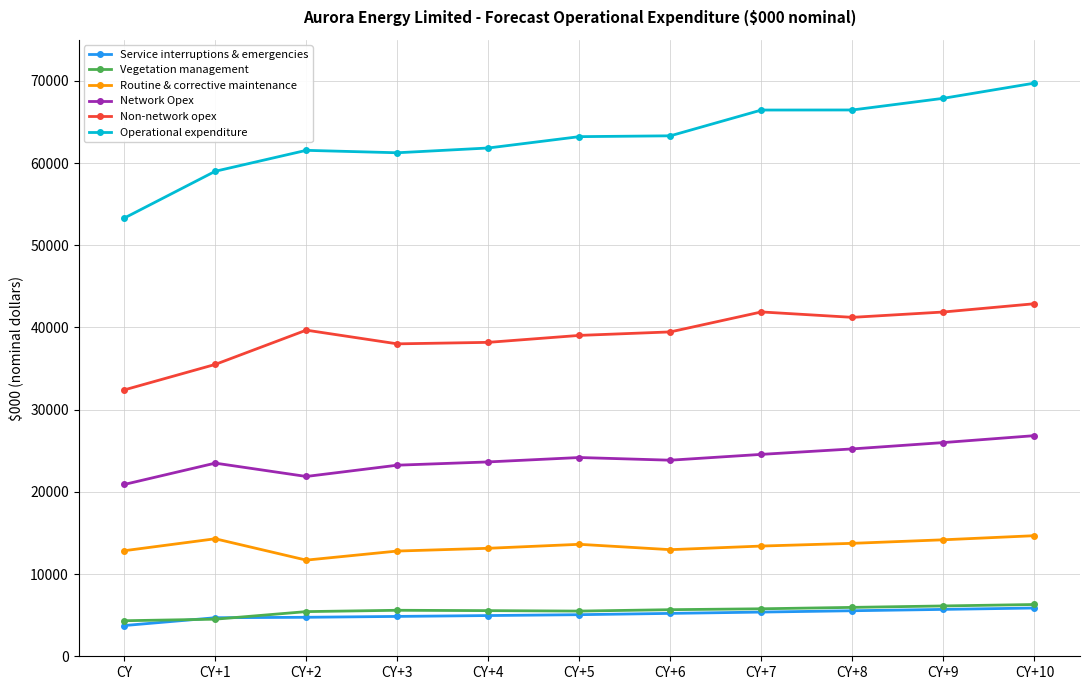

What is the smallest value displayed?

3737.7